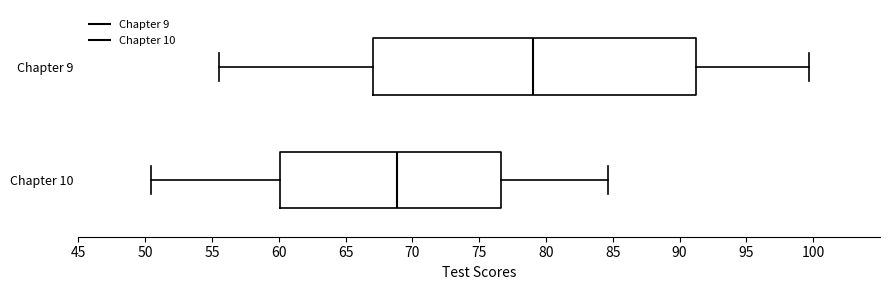

Comparing the boxes themselves (not the whiskers), which one is the widest?

Chapter 9